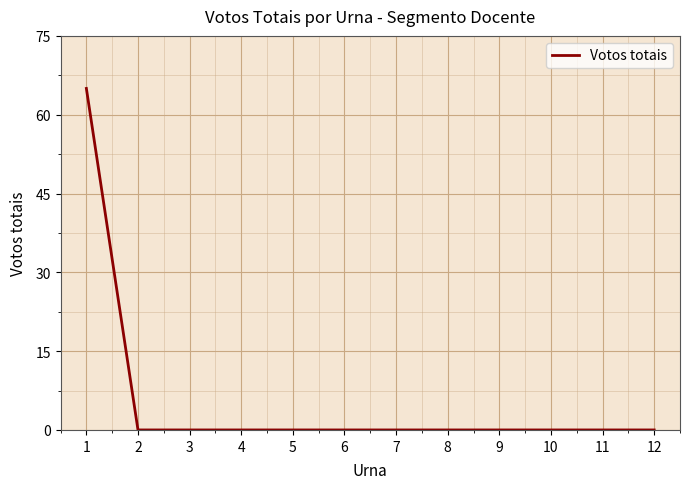

What is the difference between the maximum and minimum values?

65